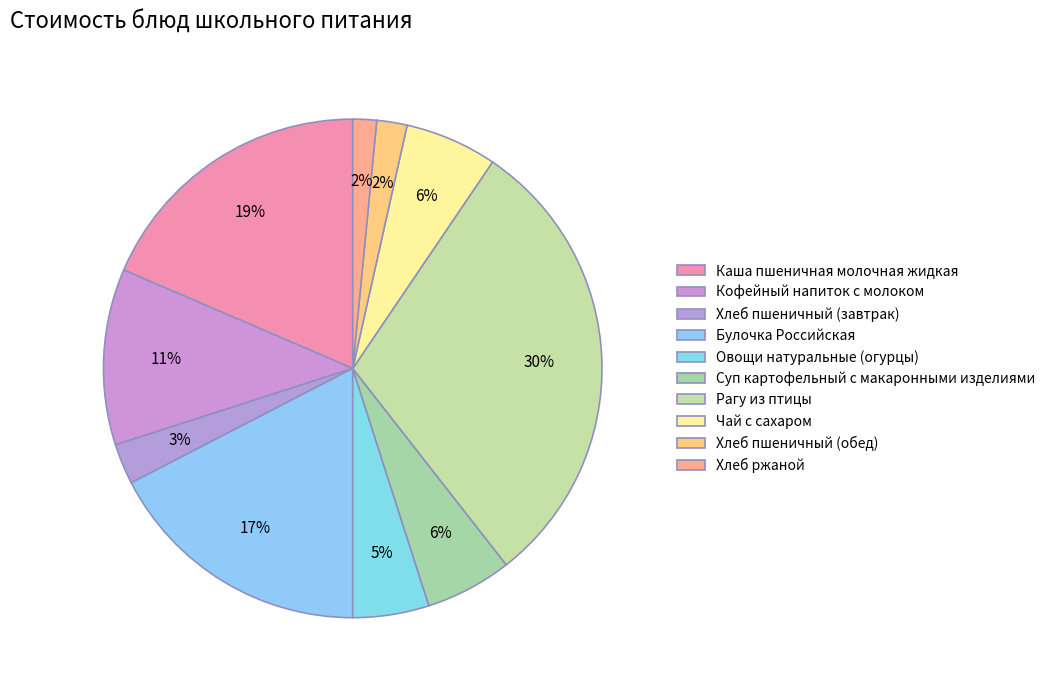

How many slices are in this pie chart?

10